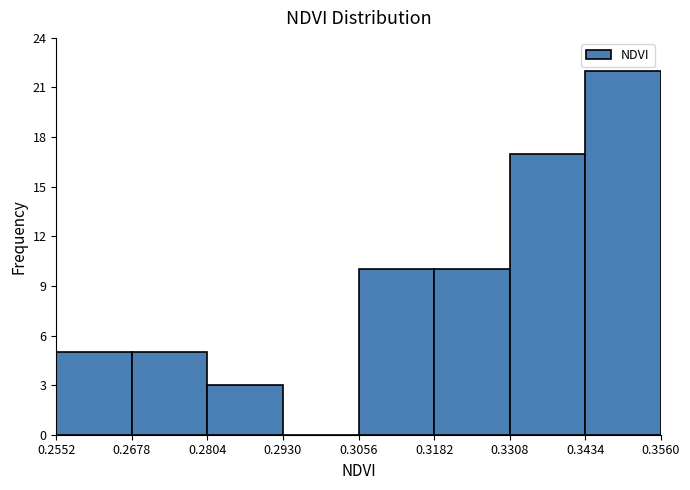

Over which range of the x-axis is the bar tallest?

0.3434 to 0.3560